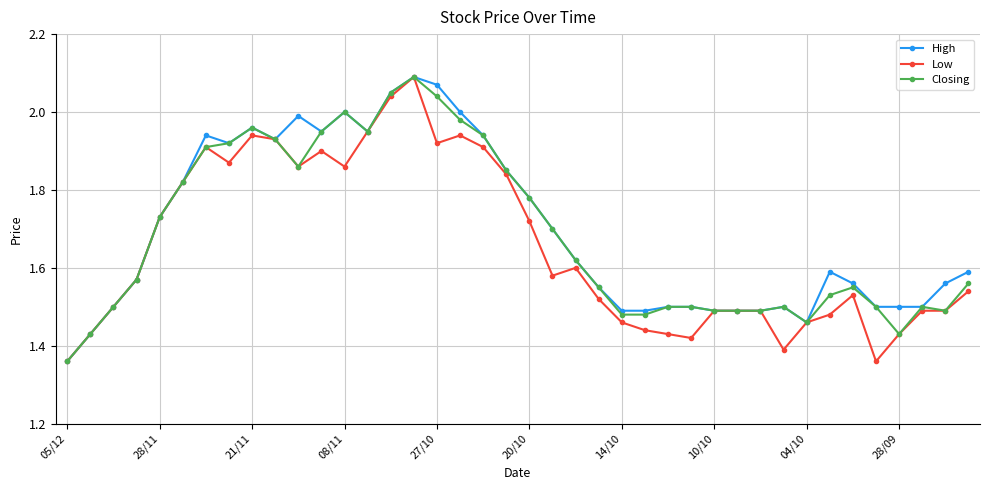

At how many categories does at least one series exceed 1?

40